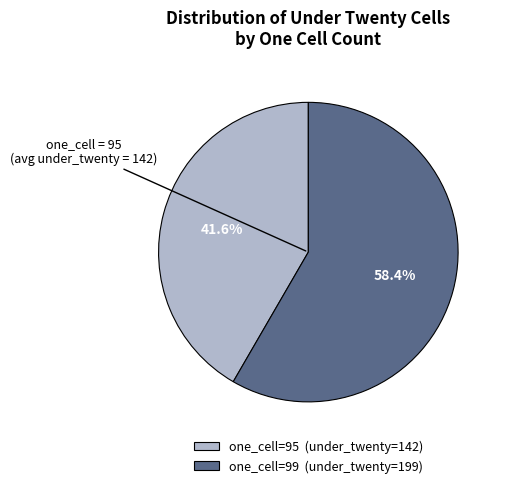

What is the total percentage of one_cell=99 (under_twenty=199) and one_cell=95 (under_twenty=142)?

100.0%